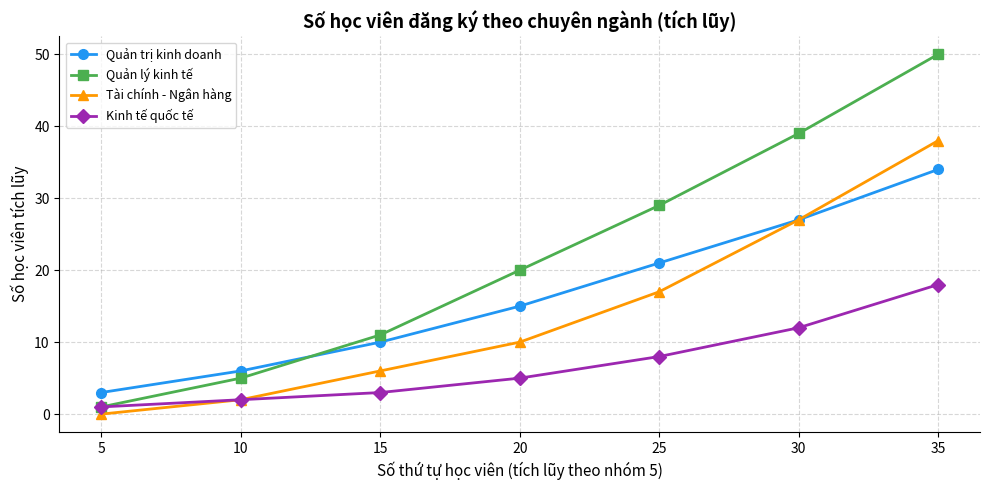

At which label does Quản lý kinh tế reach its minimum?

5